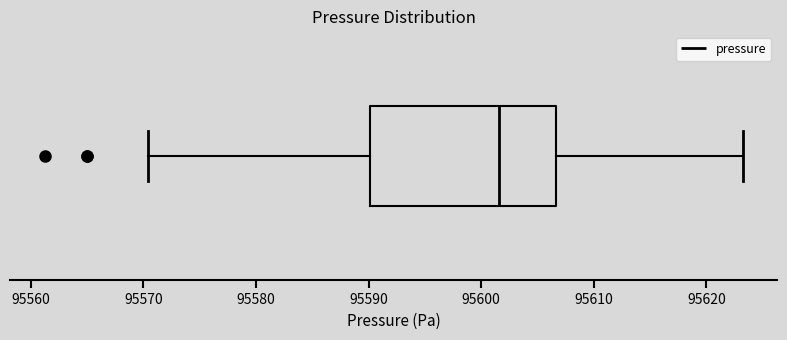

Read this box plot against the x-axis: the position of the median line, the range covered by the box, and the ends of both whiskers. The values are not printed on the chart, so give them approximately, as read against the axis.

median 95602, box 95590 to 95607, whiskers 95570 to 95623